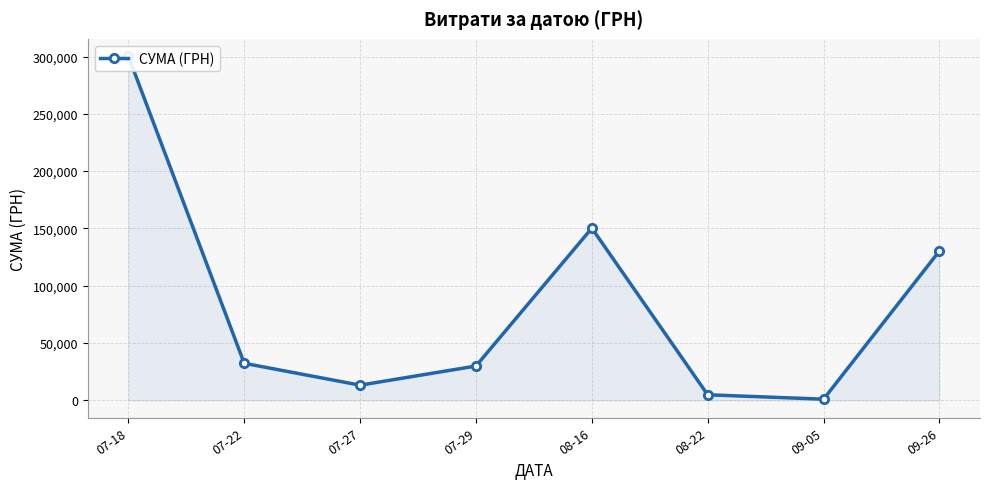

Which category has the lowest value across all series?

09-05